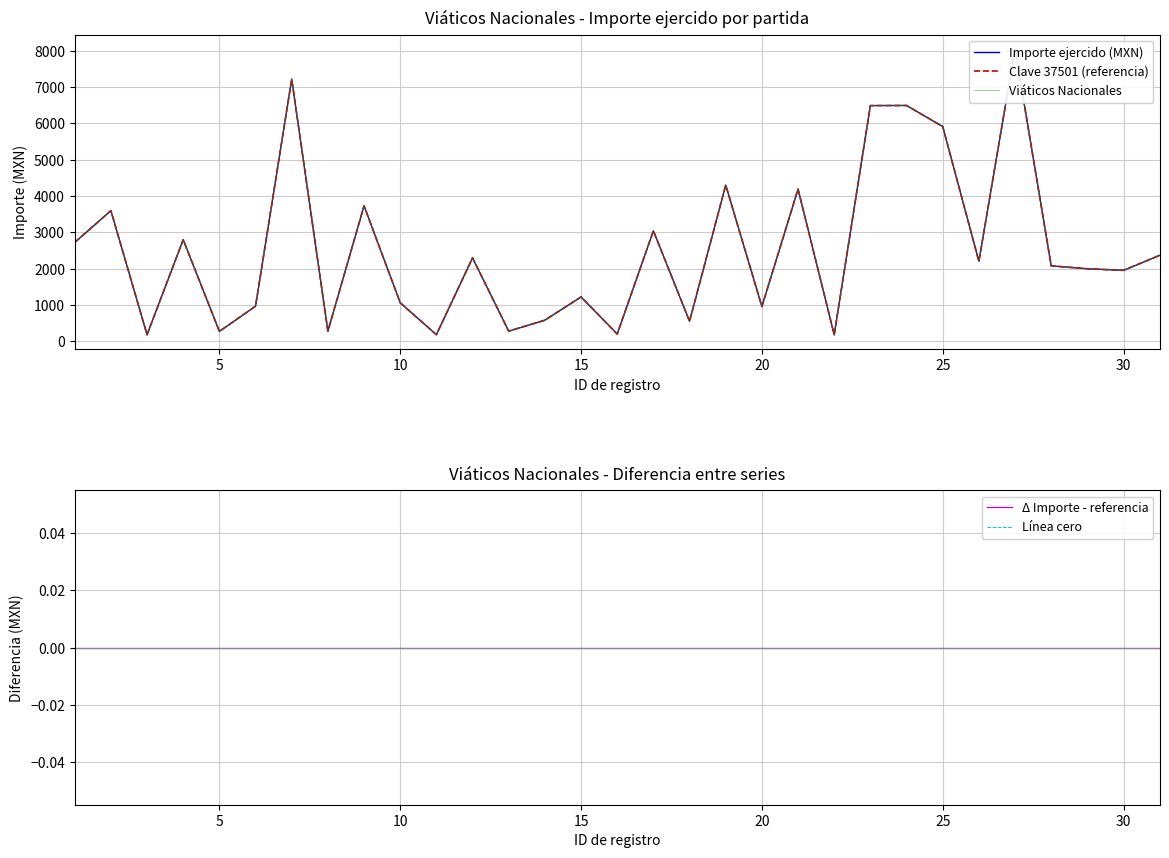

True or false: Viáticos Nacionales has more than 2 points higher than both neighbors.

True